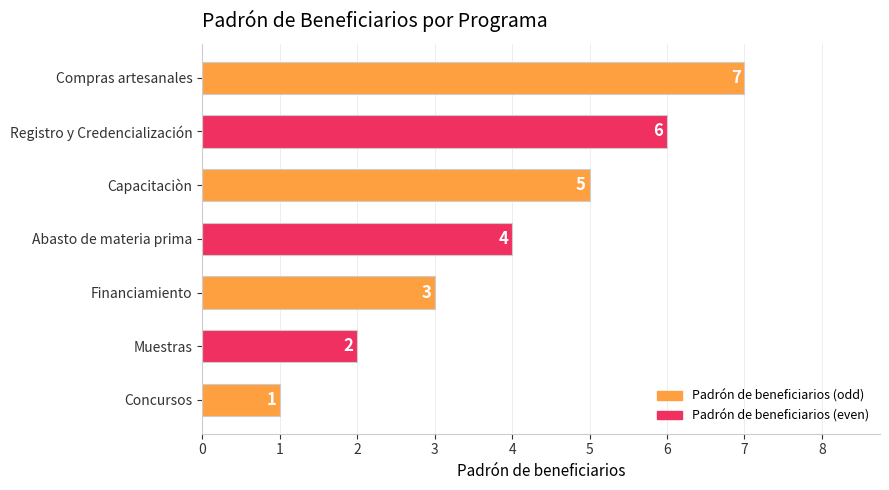

How many bars are there in total?

7